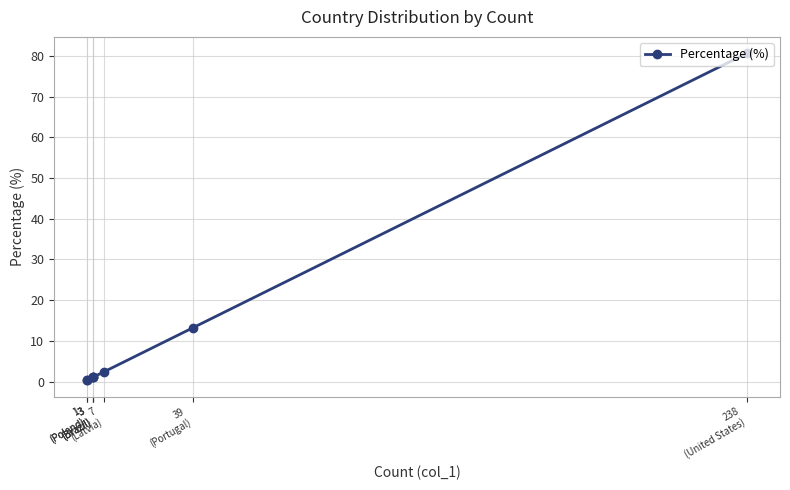

What is the change in value from 238
(United States) to 3
(Brazil)?

-79.7